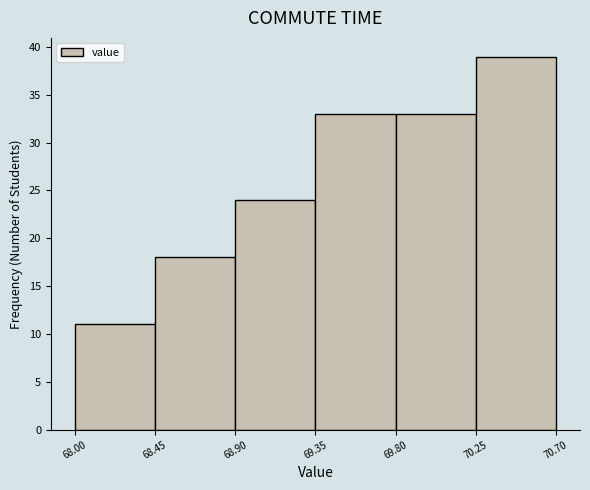

Reading left to right, list every bar in this chart as the range it spans on the x-axis followed by its height. The values are not printed on the chart, so give them approximately, as read against the axis.

68.00 to 68.45: 11
68.45 to 68.90: 18
68.90 to 69.35: 24
69.35 to 69.80: 33
69.80 to 70.25: 33
70.25 to 70.70: 39